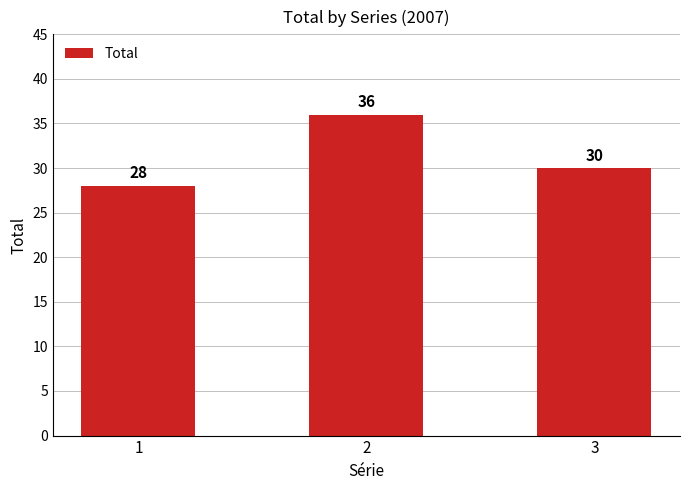

What is the sum of all values?

94